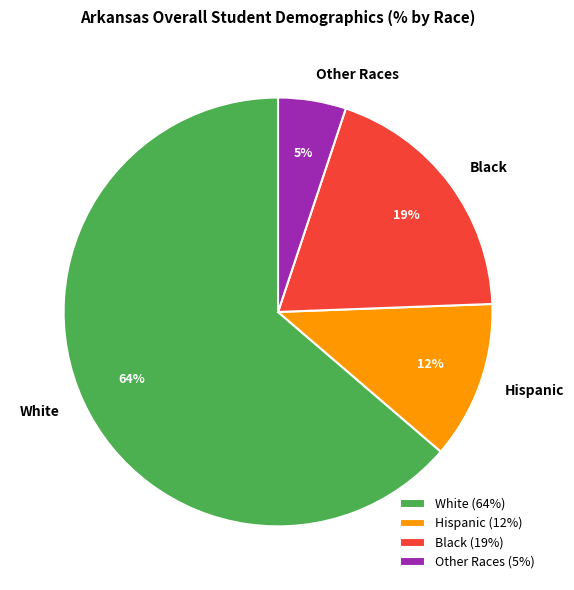

Which has a higher value, Black or Other Races?

Black